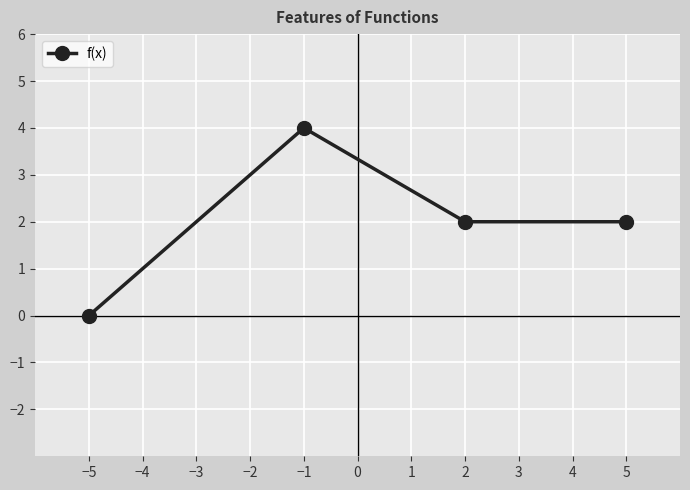

Reading left to right, what are all the values shown in this chart?

0	4	2	2